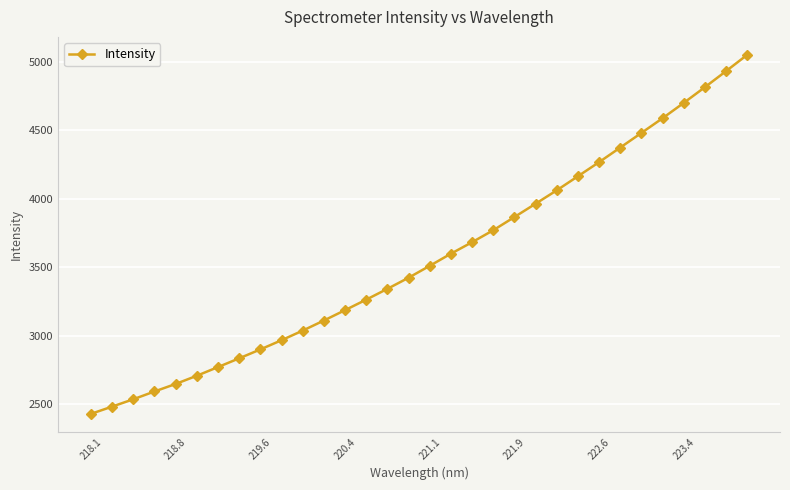

What is the value of the 26th point from the left?

4374.4